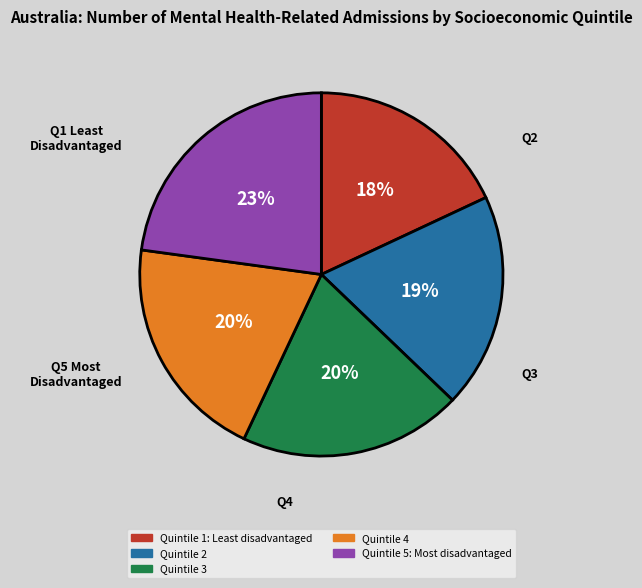

The Quintile 1: Least disadvantaged slice represents 6% of the pie. True or false?

False